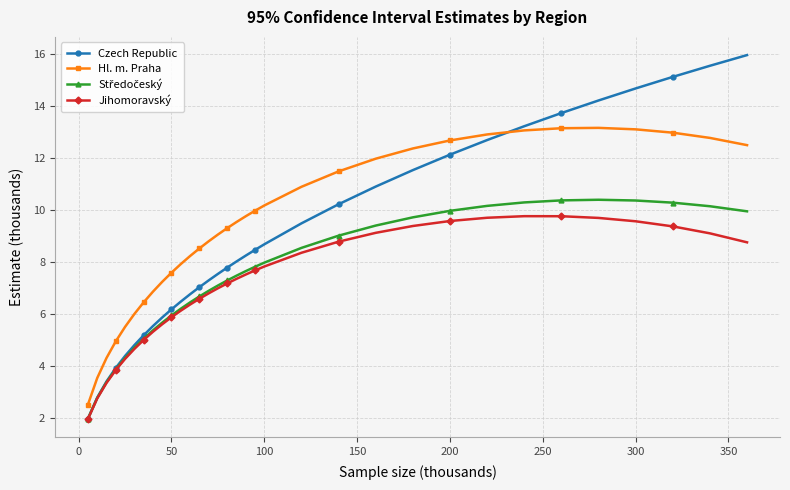

What is the lowest value of the Jihomoravský series?

1.9